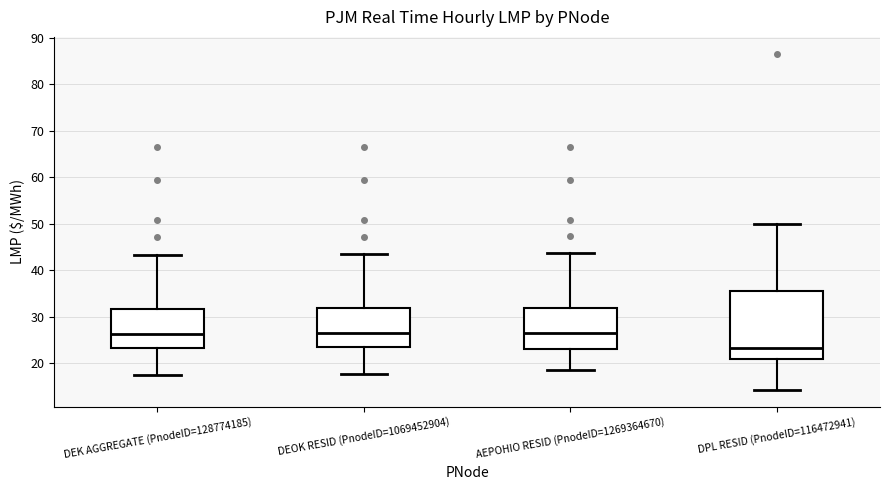

Comparing the boxes themselves (not the whiskers), which one is the tallest?

DPL RESID (PnodeID=116472941)